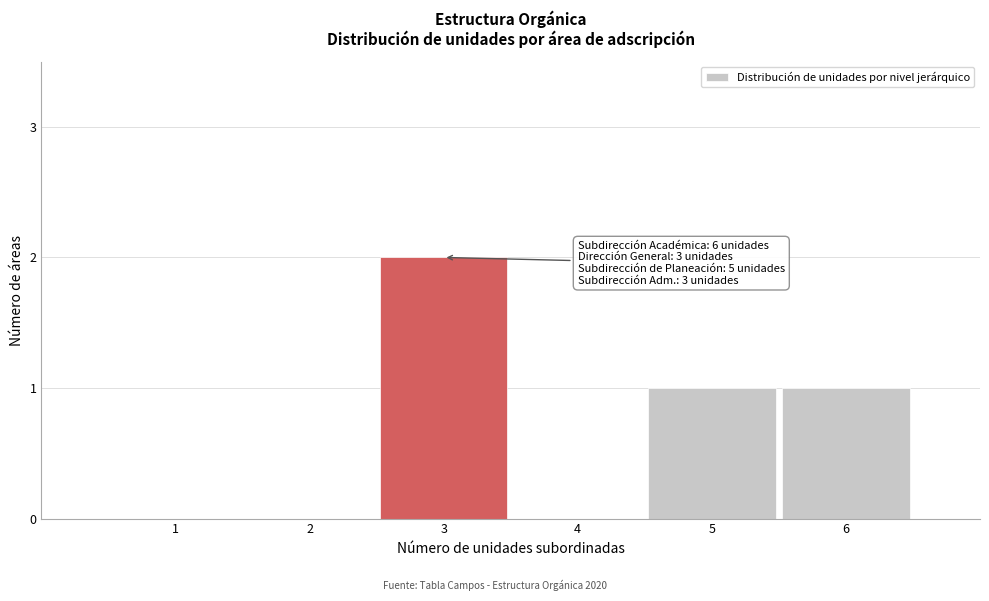

Reading left to right, list all the values displayed in this chart.

1=0	2=0	3=2	4=0	5=1	6=1